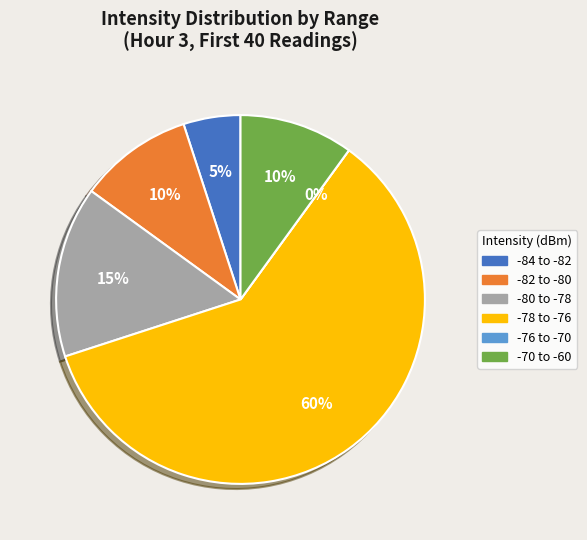

Is the sum of 2 and 0 greater than half?

Yes